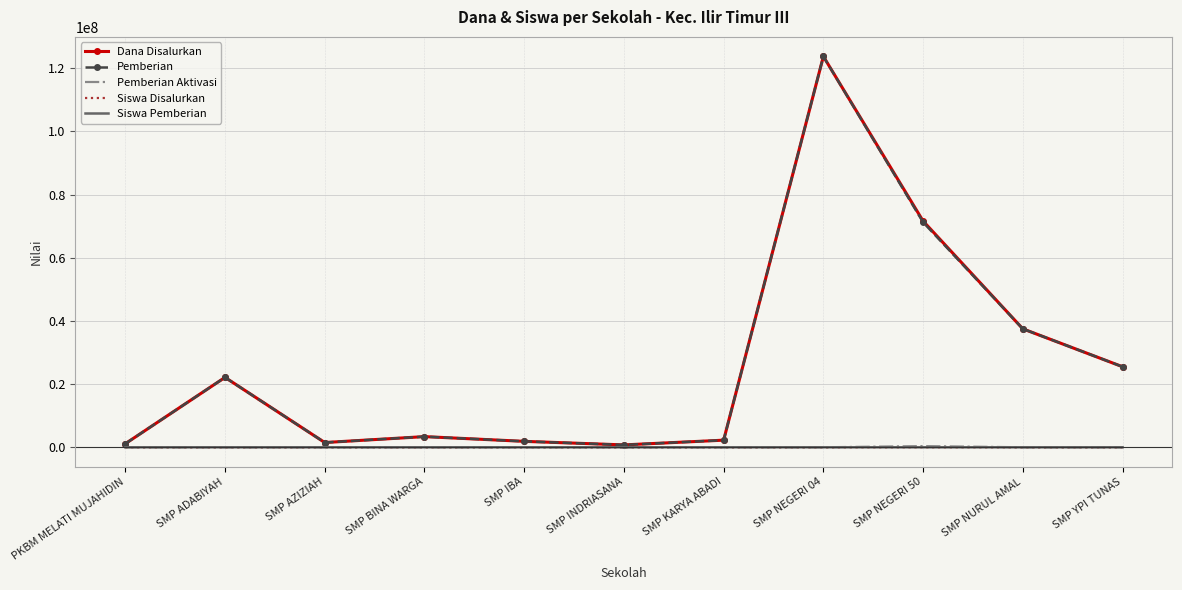

Which category has the highest value across all series?

SMP NEGERI 04